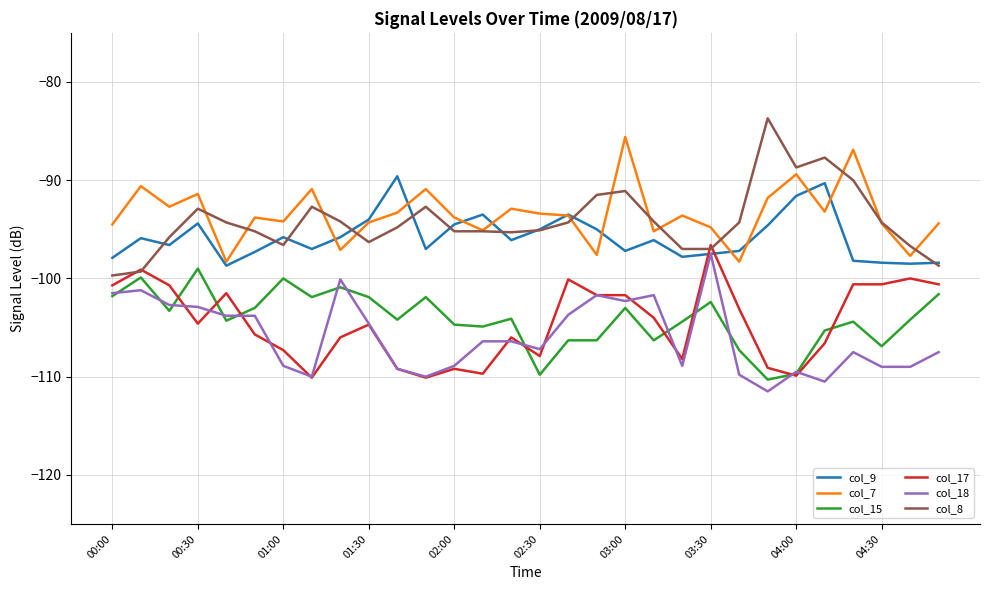

What is the lowest value of the col_18 series?

-111.5